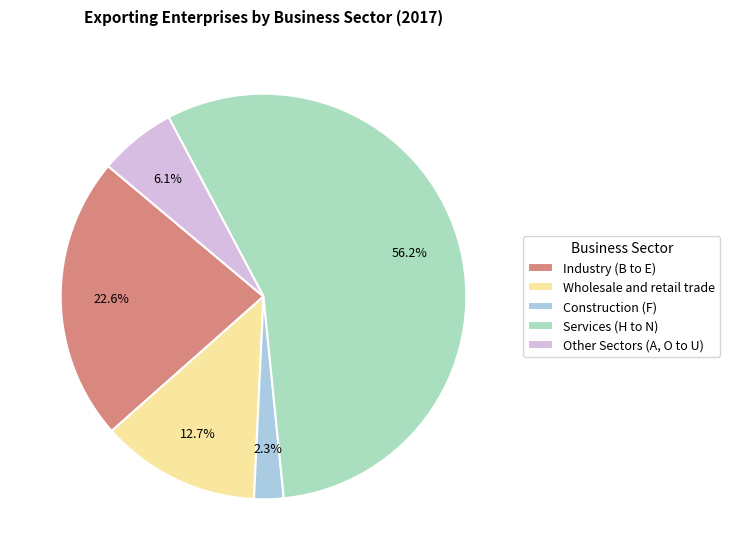

Combined, do Services (H to N) and Wholesale and retail trade account for over 50%?

Yes